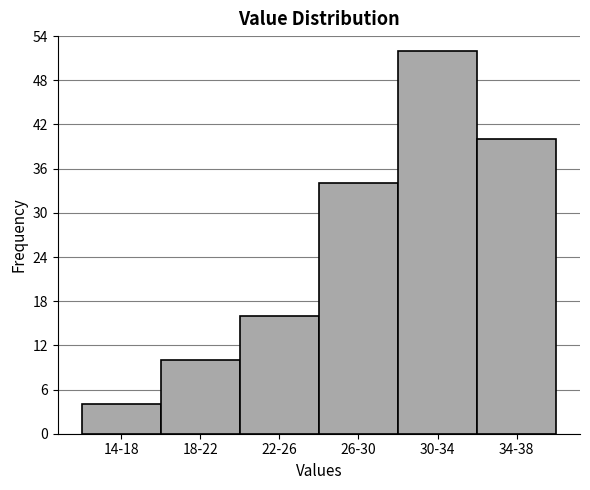

Reading left to right, extract all data points from this chart.

14-18=4	18-22=10	22-26=16	26-30=34	30-34=52	34-38=40